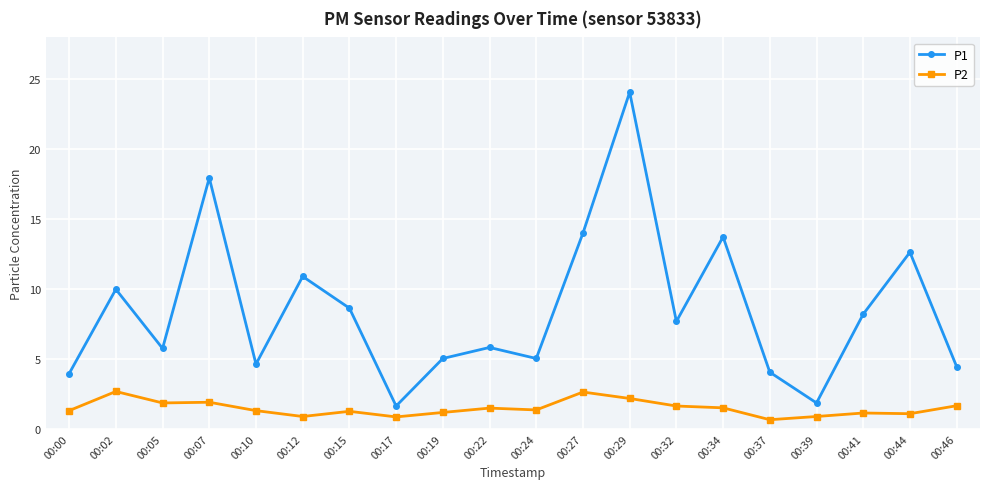

What is the maximum value for P1?

24.1